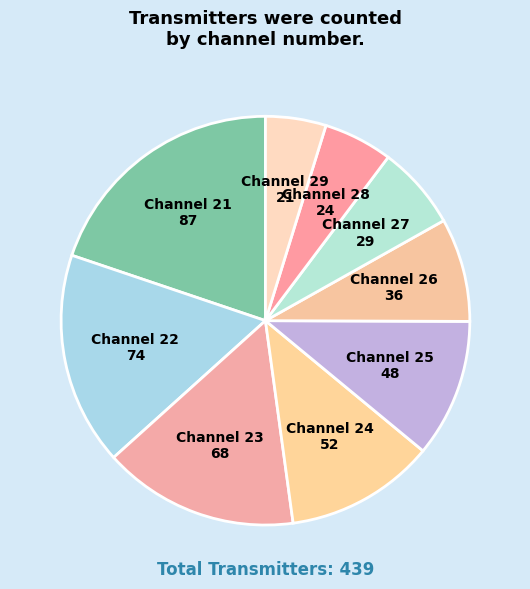

Which slice is the smallest?

Channel 29